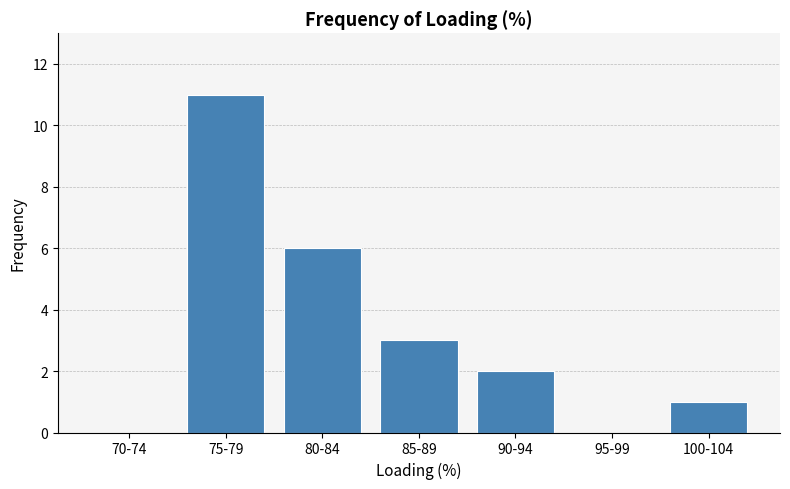

Reading right to left, list all the values displayed in this chart.

100-104=1	95-99=0	90-94=2	85-89=3	80-84=6	75-79=11	70-74=0